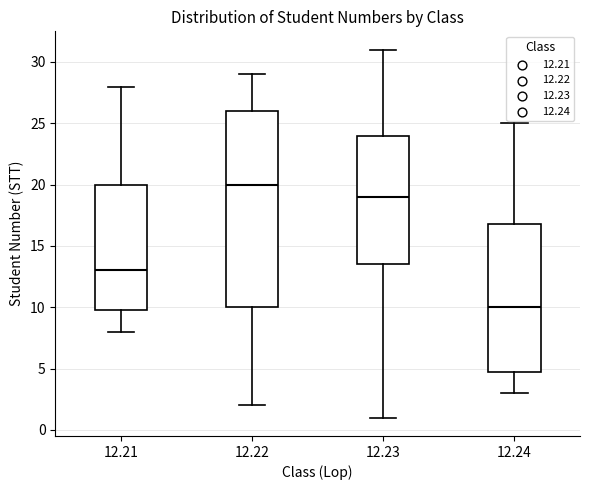

Which box's median line is the highest?

12.22